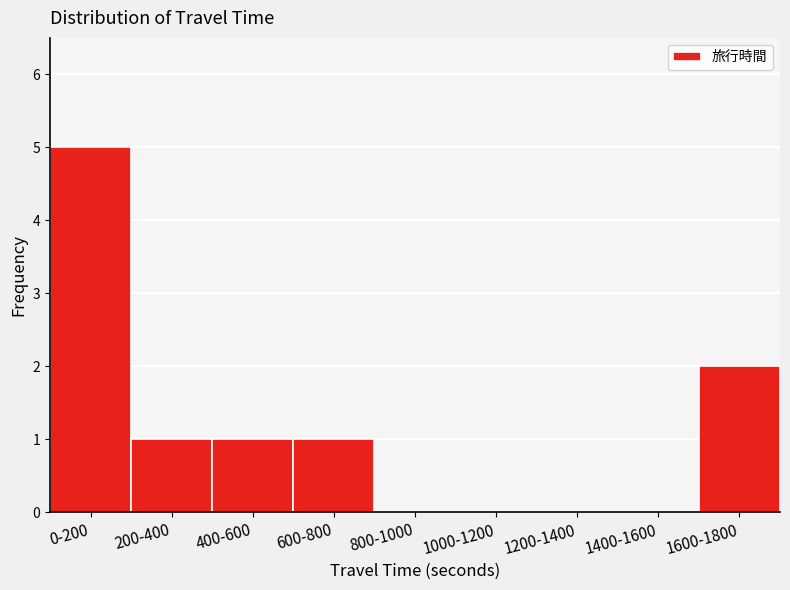

Reading left to right, what are all the values shown in this chart?

0-200=5	200-400=1	400-600=1	600-800=1	800-1000=0	1000-1200=0	1200-1400=0	1400-1600=0	1600-1800=2